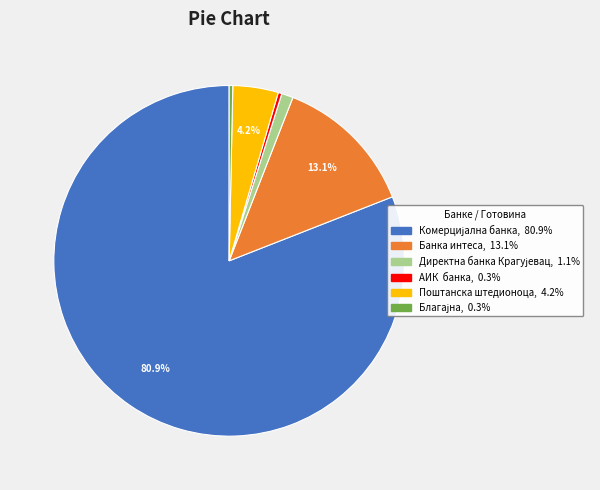

Which has a higher value, Поштанска штедионоца or АИК банка?

Поштанска штедионоца